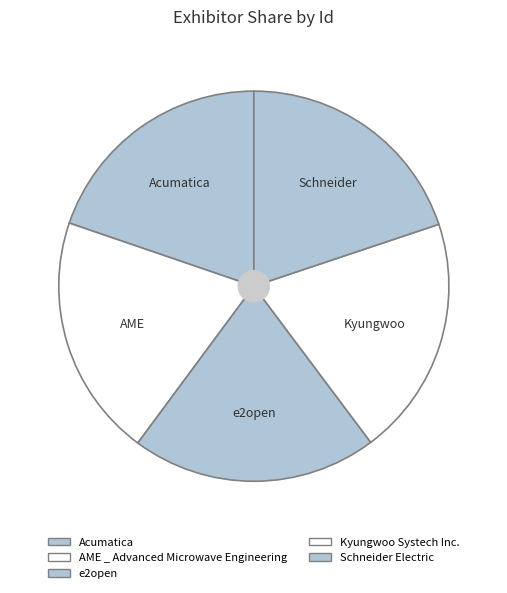

How many slices are in this pie chart?

5